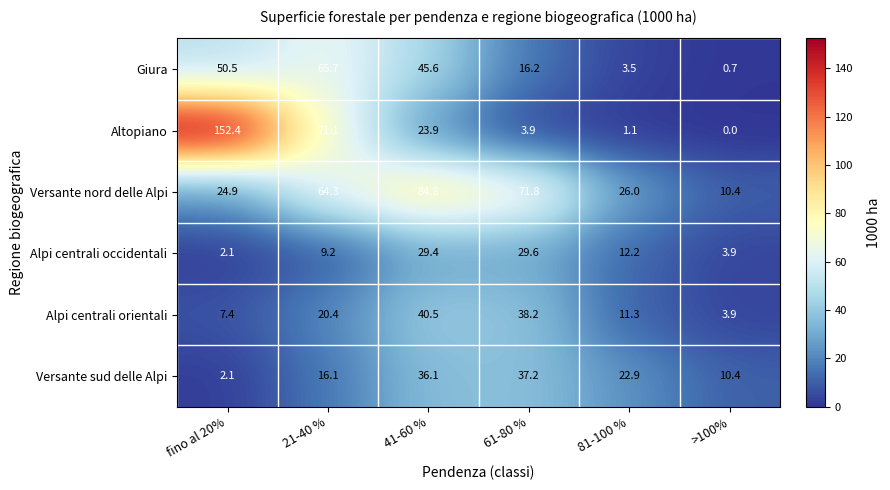

What is the total value across all series at 41-60 %?

260.3